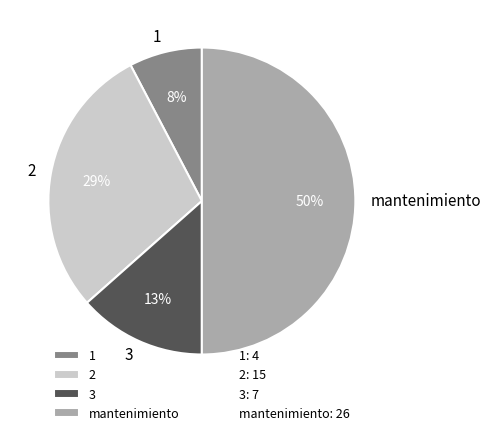

Does 2 account for over 50% of the chart?

No